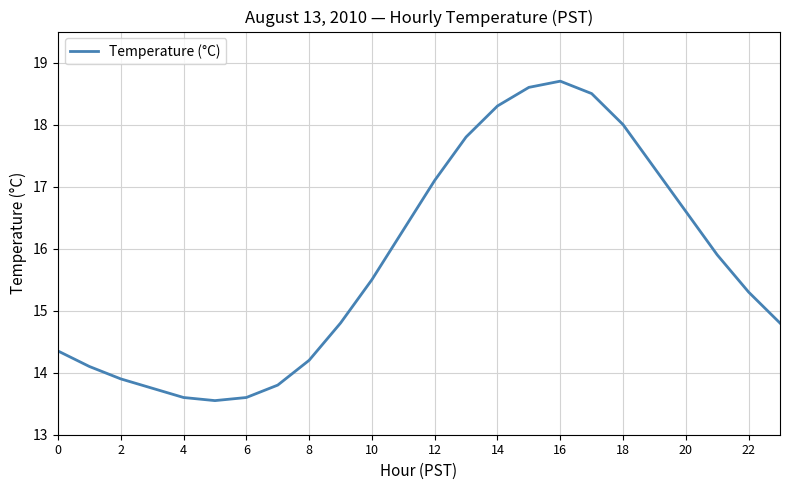

What is the maximum value shown in the chart?

18.7